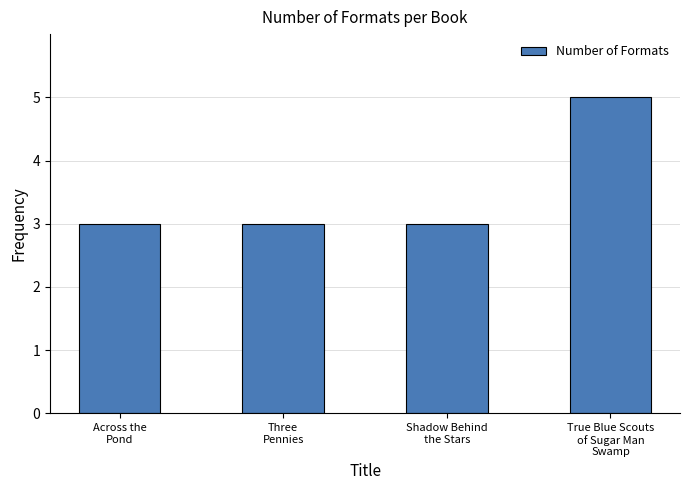

How many data points does each series have?

4